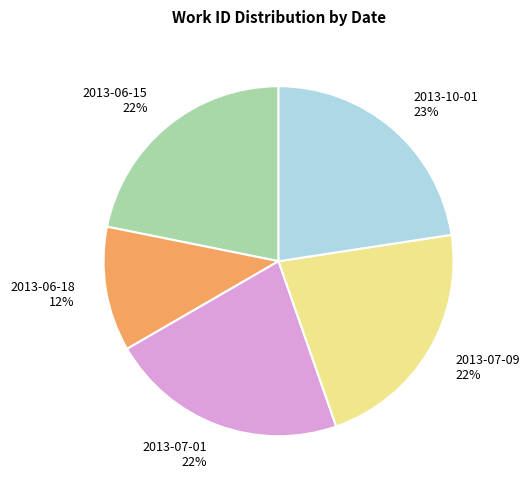

Is there any slice that represents more than half of the pie?

No